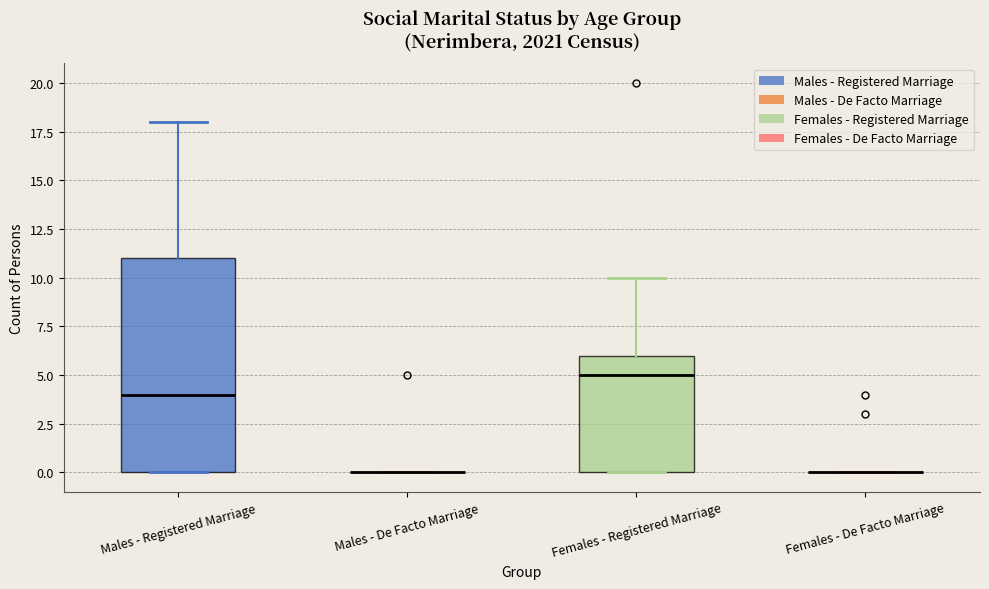

Reading left to right, read every box against the y-axis: the position of its median line, the range the box covers, and the ends of its whiskers. The values are not printed on the chart, so give them approximately, as read against the axis.

Males - Registered Marriage: median 4, box 0 to 11, whiskers 0 to 18
Males - De Facto Marriage: box collapsed to a line at 0, whiskers 0 to 0
Females - Registered Marriage: median 5, box 0 to 6, whiskers 0 to 10
Females - De Facto Marriage: box collapsed to a line at 0, whiskers 0 to 0